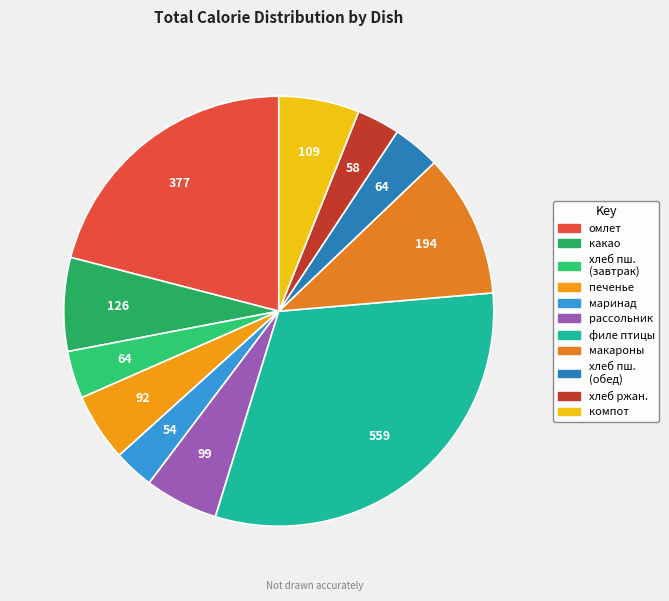

Is there a majority slice in this chart?

No